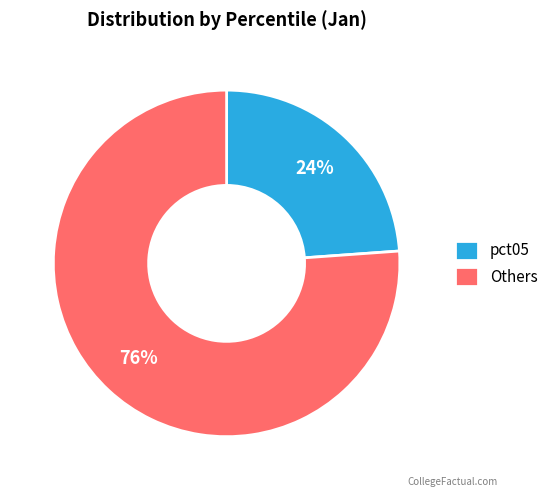

The Others slice represents 76% of the pie. True or false?

True